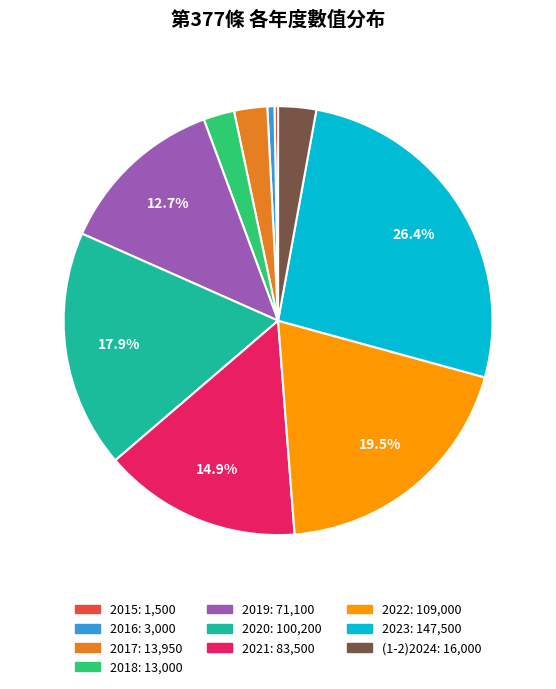

Is the sum of 2023 and 2017 greater than half?

No